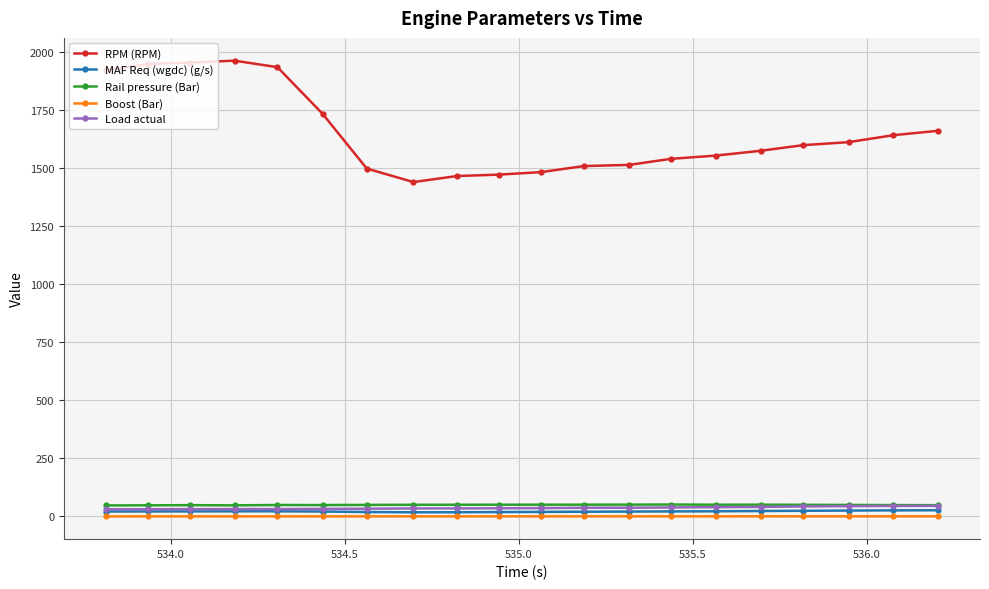

True or false: Boost (Bar) has more than 0 points higher than both neighbors.

True